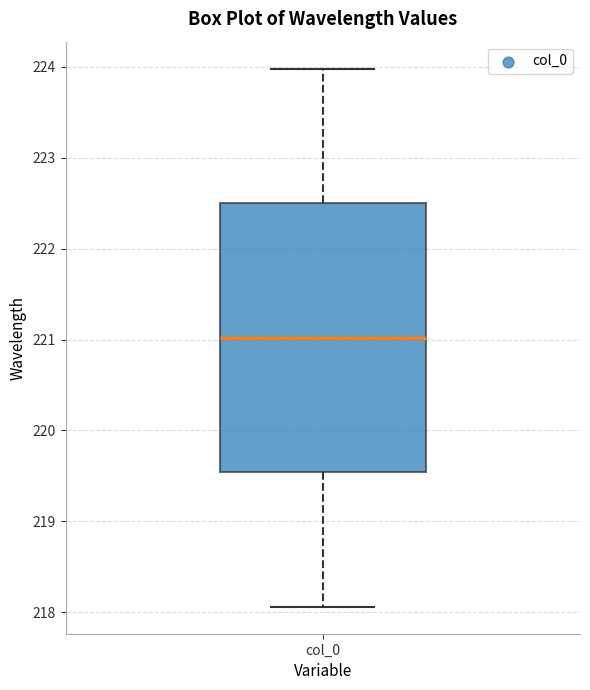

Transcribe this box plot: give where the median line is, the range the box spans, and where the two whiskers end, as read against the y-axis. The values are not printed on the chart, so give them approximately, as read against the axis.

median 221.0, box 219.5 to 222.5, whiskers 218.1 to 224.0